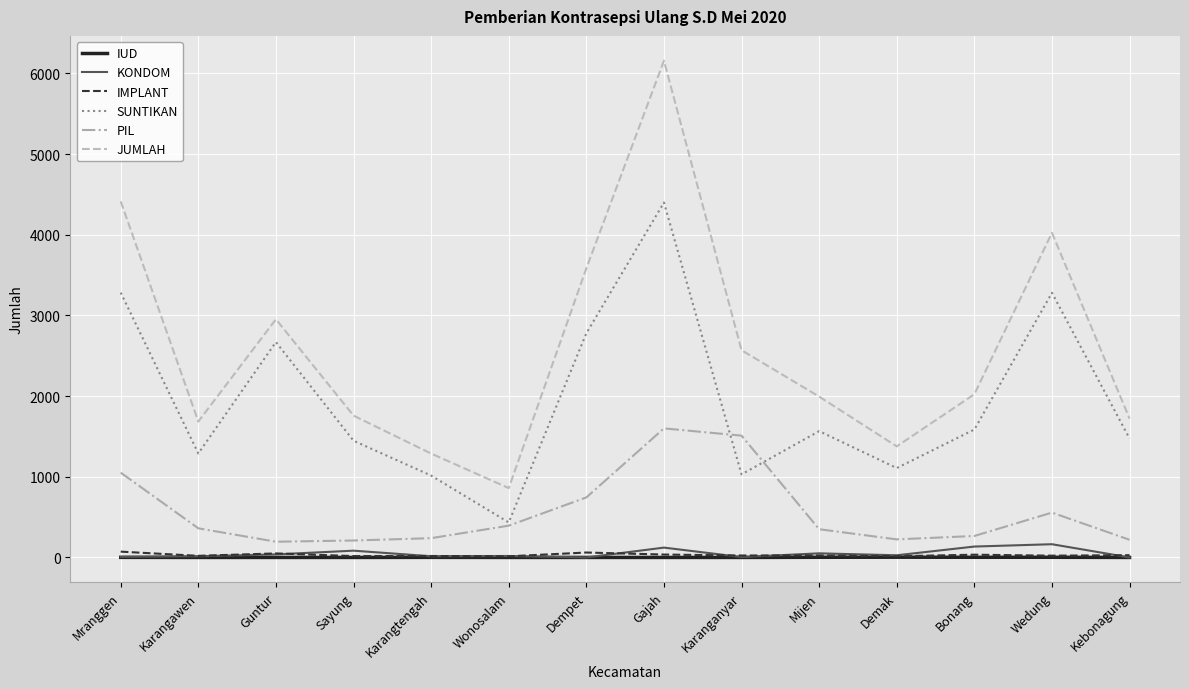

What is the difference between the second highest and minimum values in the KONDOM series?

135